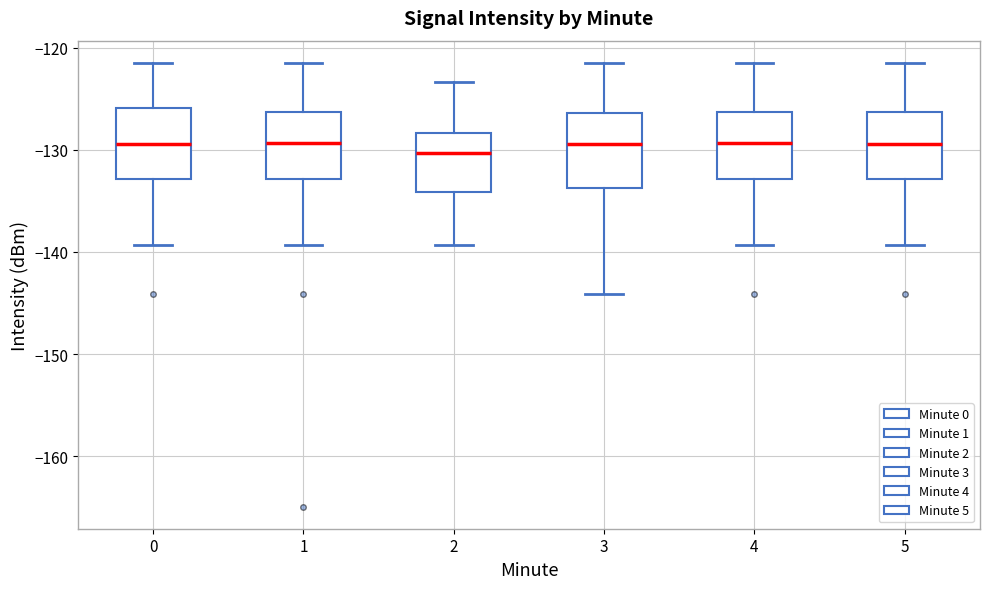

Reading left to right, read every box against the y-axis: the position of its median line, the range the box covers, and the ends of its whiskers. The values are not printed on the chart, so give them approximately, as read against the axis.

0: median -129, box -133 to -126, whiskers -139 to -121
1: median -129, box -133 to -126, whiskers -139 to -121
2: median -130, box -134 to -128, whiskers -139 to -123
3: median -129, box -134 to -126, whiskers -144 to -121
4: median -129, box -133 to -126, whiskers -139 to -121
5: median -129, box -133 to -126, whiskers -139 to -121